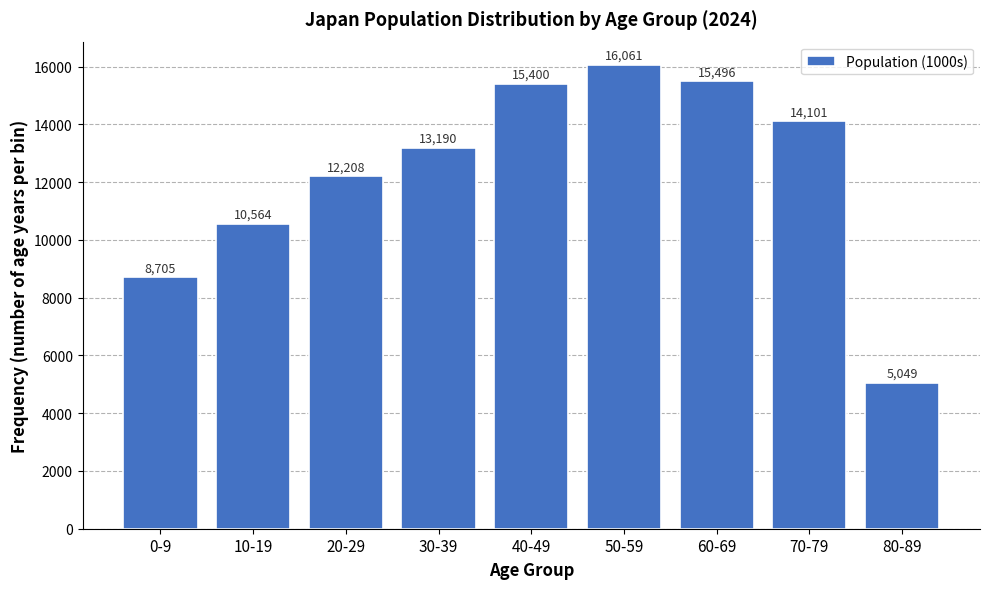

At which label is the value closest to 10555?

10-19